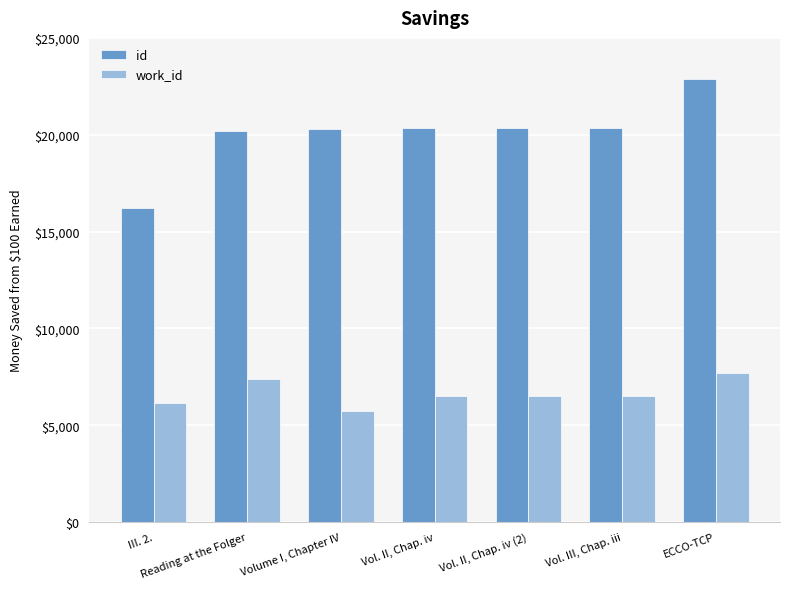

What is the total value across all series at ECCO-TCP?

30579